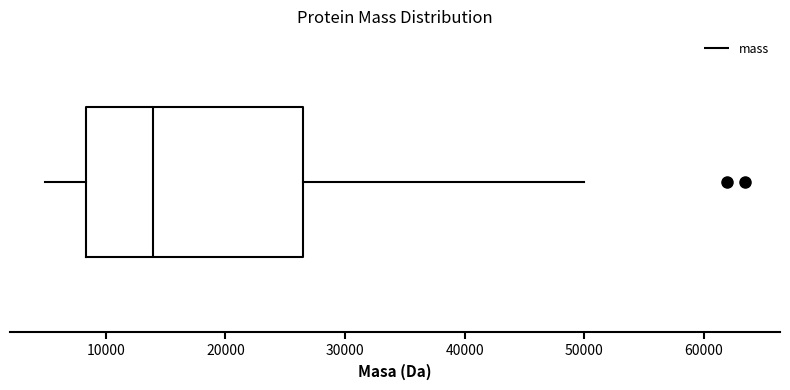

Where is the right edge of the box on the x-axis? The values are not printed on the chart, so give them approximately, as read against the axis.

26000